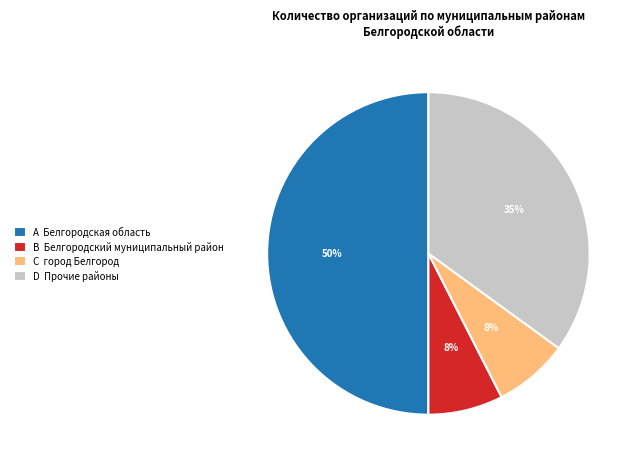

Which category has the biggest portion of the pie?

A Белгородская область